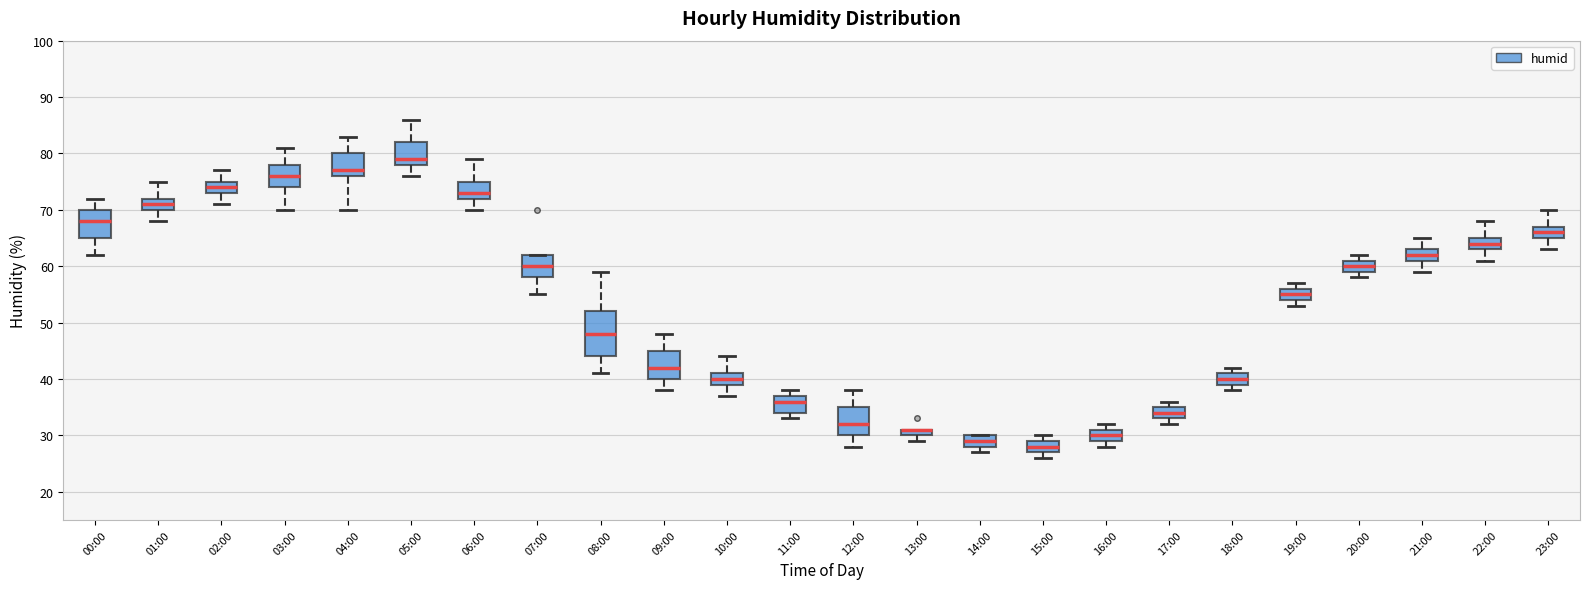

Comparing the boxes themselves (not the whiskers), which one is the tallest?

08:00